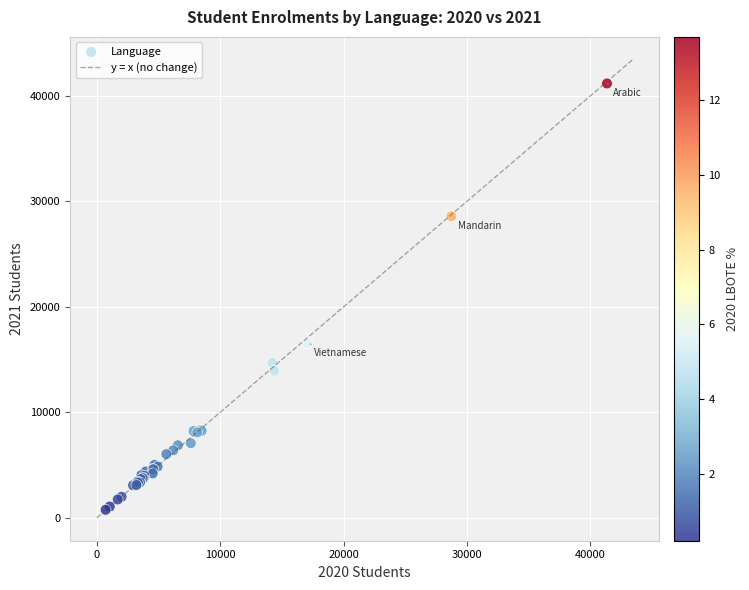

What Y value in the scatter plot is closest to 20964?

16551